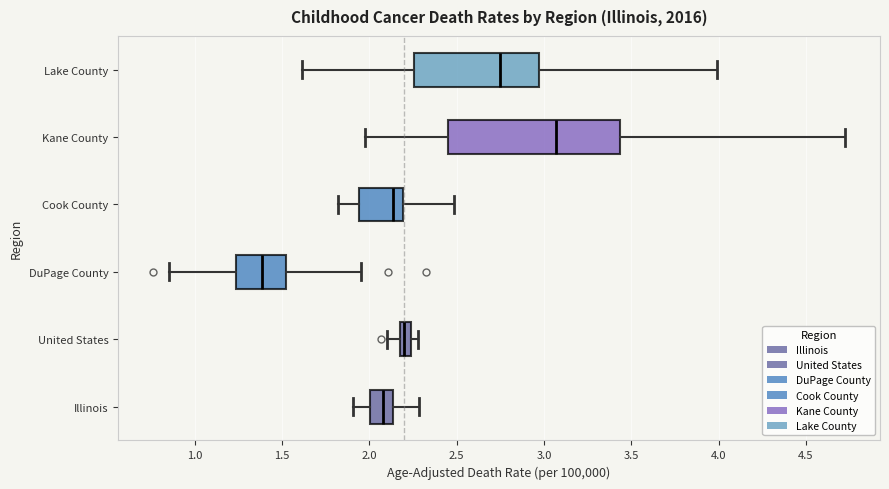

Which box is the widest, from its left edge to its right edge?

Kane County